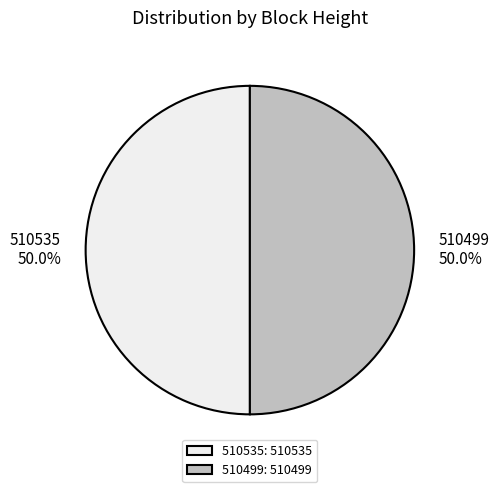

Approximately how many times larger is the value at 510535 compared to 510499?

1.0